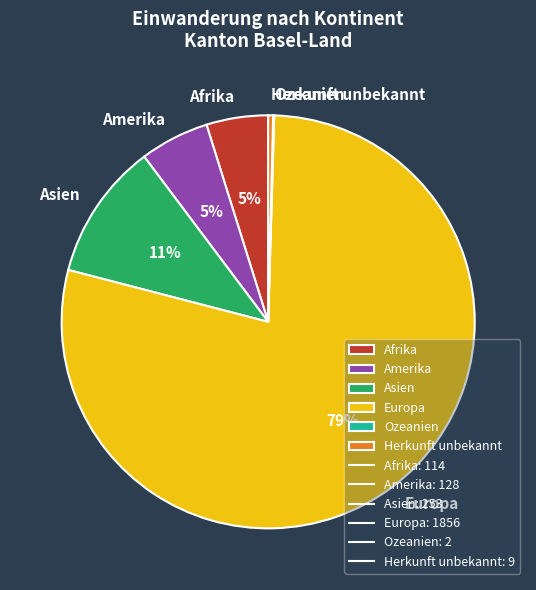

What is the largest slice in the pie chart?

Europa